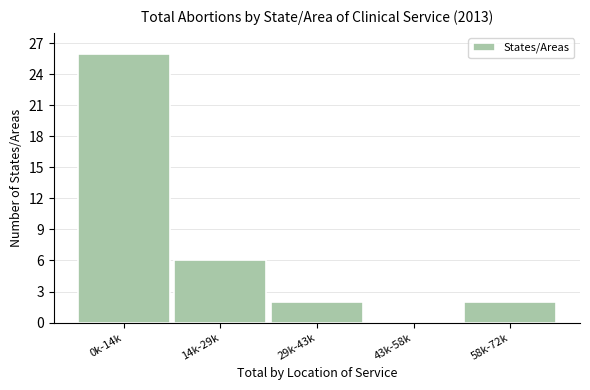

Reading left to right, transcribe all the data shown in this chart.

0k-14k=26	14k-29k=6	29k-43k=2	43k-58k=0	58k-72k=2